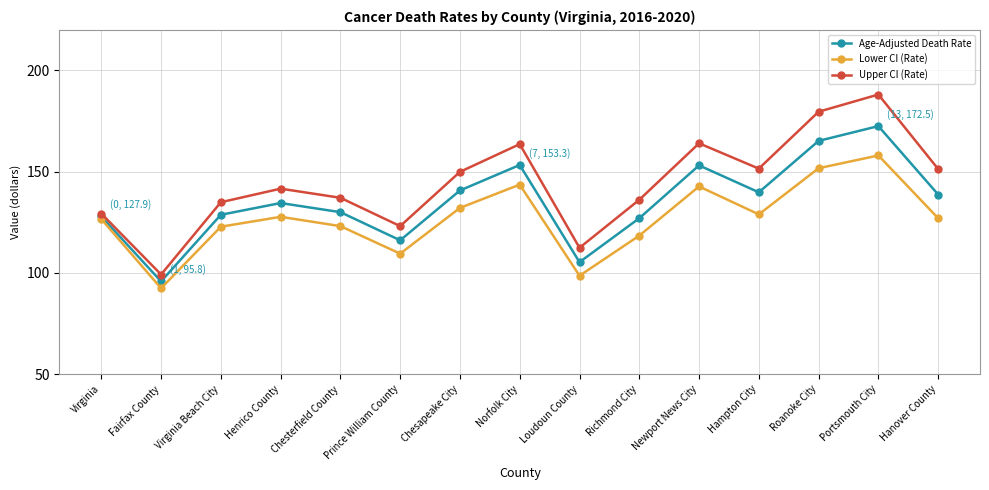

What is the value of the Upper CI (Rate) point at the 5th from the left?

137.1